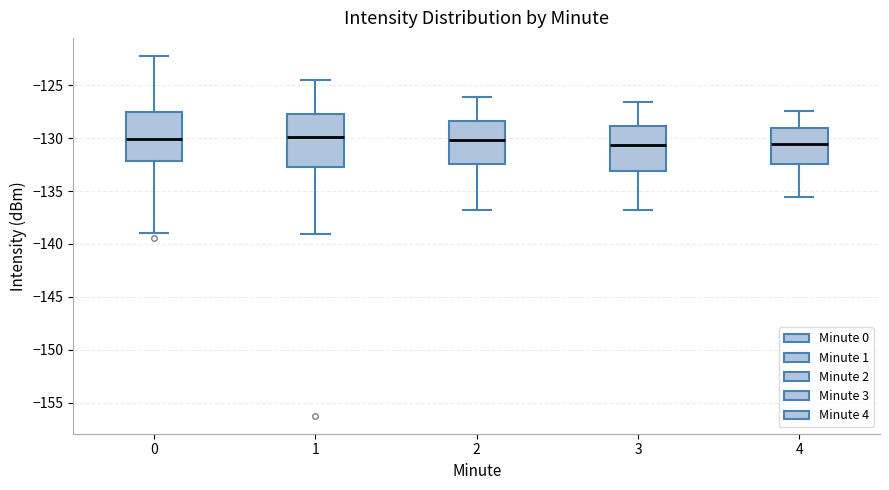

Reading left to right, transcribe this box plot: for each box, give where its median line is, the range the box spans, and where its two whiskers end, as read against the y-axis. The values are not printed on the chart, so give them approximately, as read against the axis.

0: median -130.0, box -132.0 to -127.5, whiskers -139.0 to -122.0
1: median -130.0, box -132.5 to -127.5, whiskers -139.0 to -124.5
2: median -130.0, box -132.5 to -128.5, whiskers -137.0 to -126.0
3: median -130.5, box -133.0 to -129.0, whiskers -137.0 to -126.5
4: median -130.5, box -132.5 to -129.0, whiskers -135.5 to -127.5